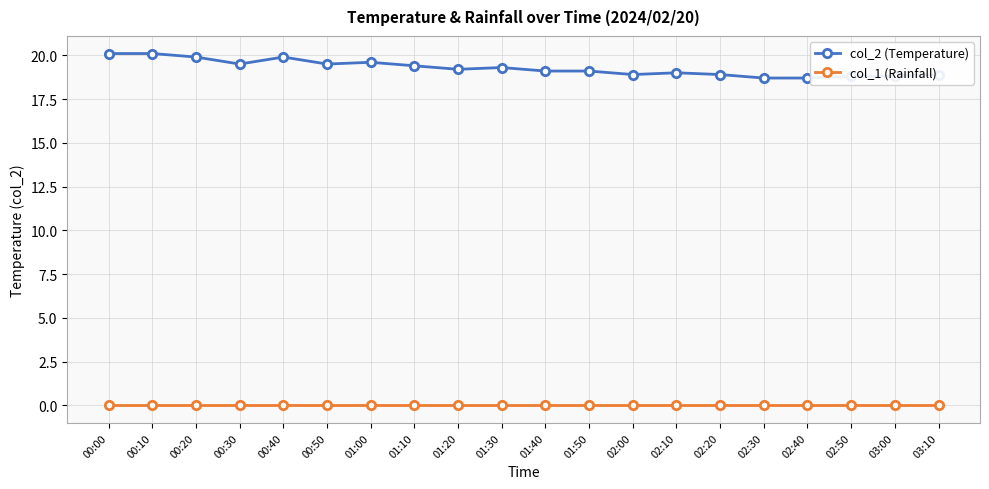

True or false: col_2 (Temperature) has more than 0 interior local peaks.

True